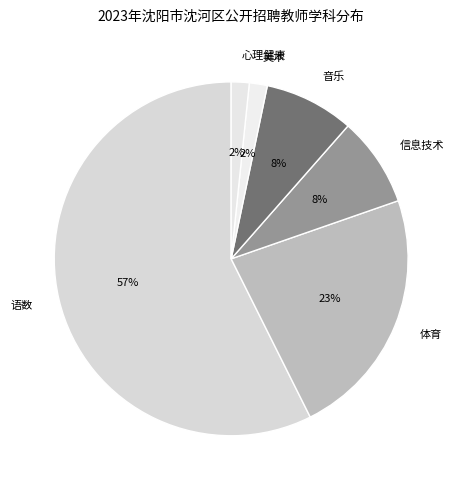

To the nearest percent, what percentage of the pie is 信息技术?

8%